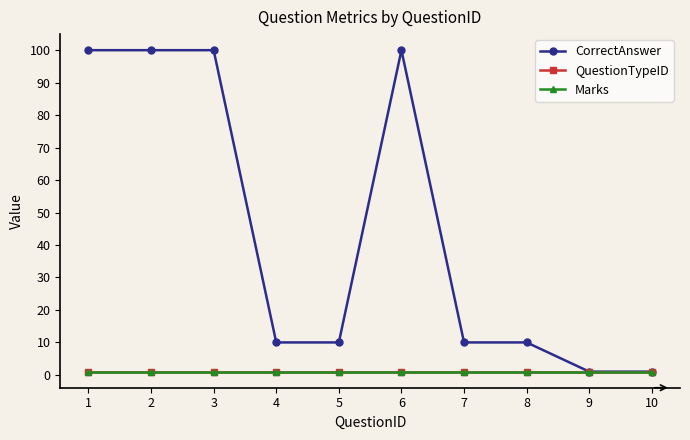

Count the number of categories in the chart.

10